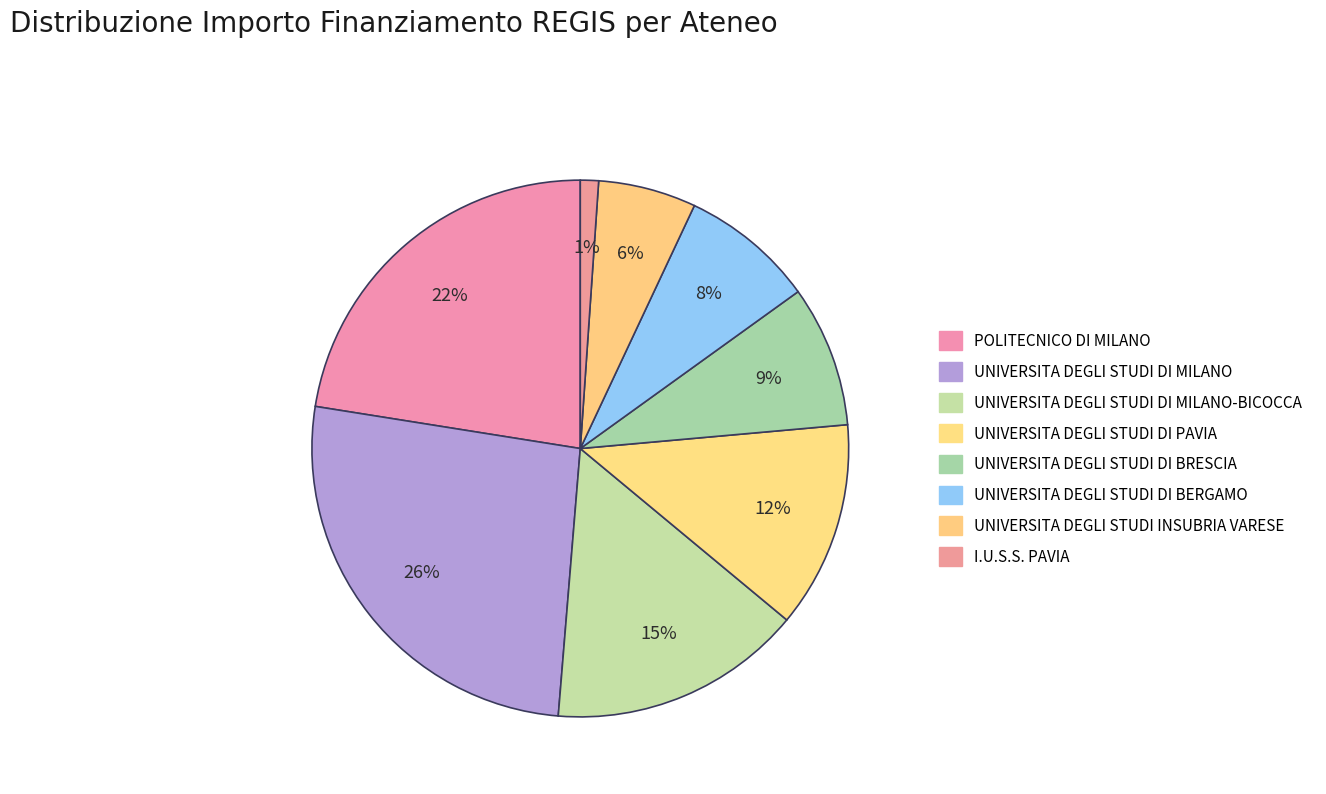

How many slices are in this pie chart?

8